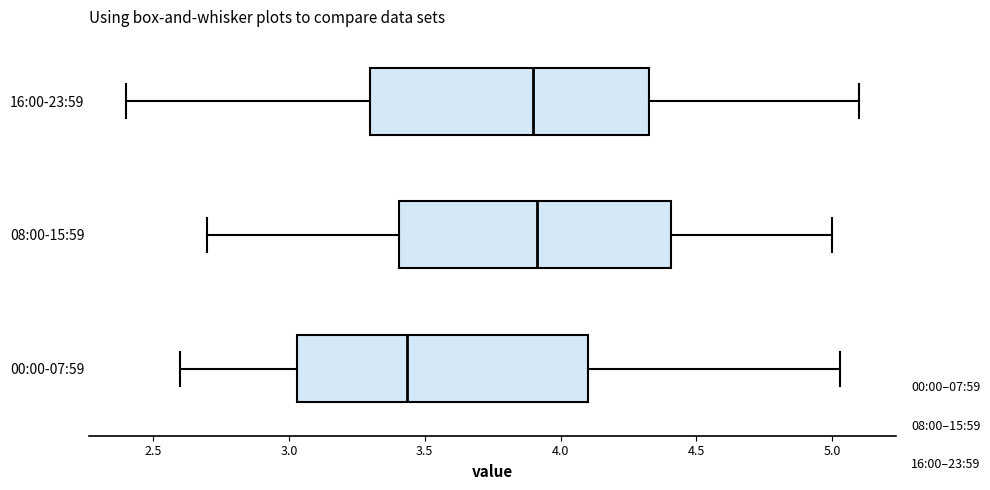

Reading bottom to top, read every box against the x-axis: the position of its median line, the range the box covers, and the ends of its whiskers. The values are not printed on the chart, so give them approximately, as read against the axis.

00:00-07:59: median 3.45, box 3.05 to 4.10, whiskers 2.60 to 5.05
08:00-15:59: median 3.90, box 3.40 to 4.40, whiskers 2.70 to 5.00
16:00-23:59: median 3.90, box 3.30 to 4.35, whiskers 2.40 to 5.10